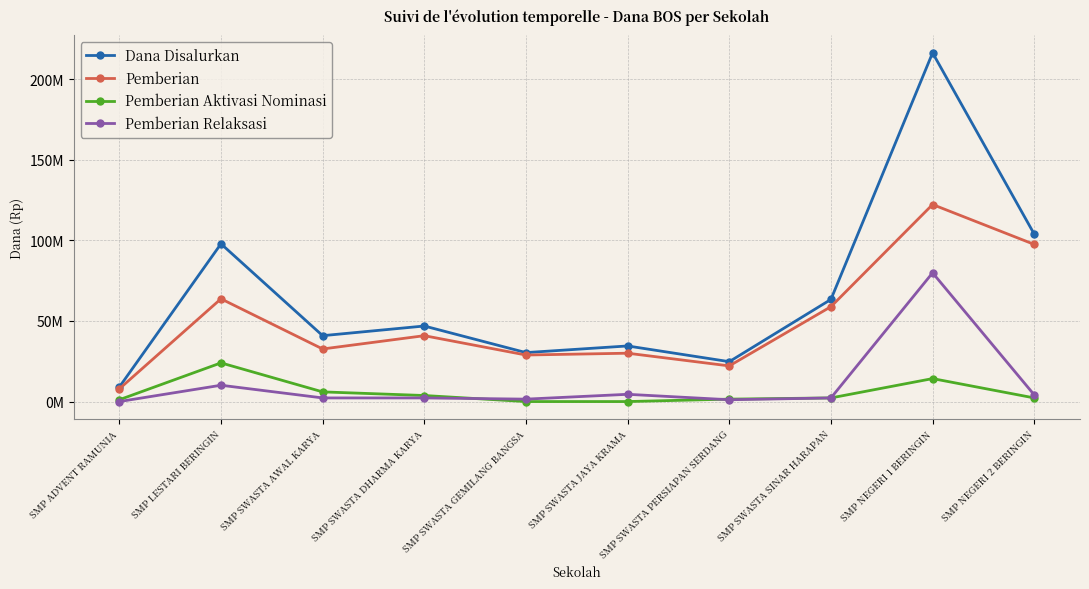

Rank the series by their maximum value, from highest to lowest.

Dana Disalurkan, Pemberian, Pemberian Relaksasi, Pemberian Aktivasi Nominasi